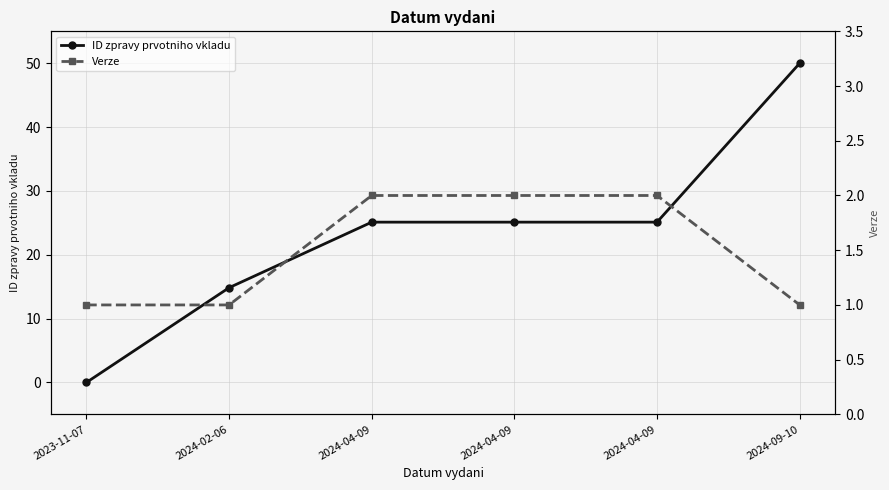

The Verze series shows 2.0 at 2024-04-09. True or false?

True